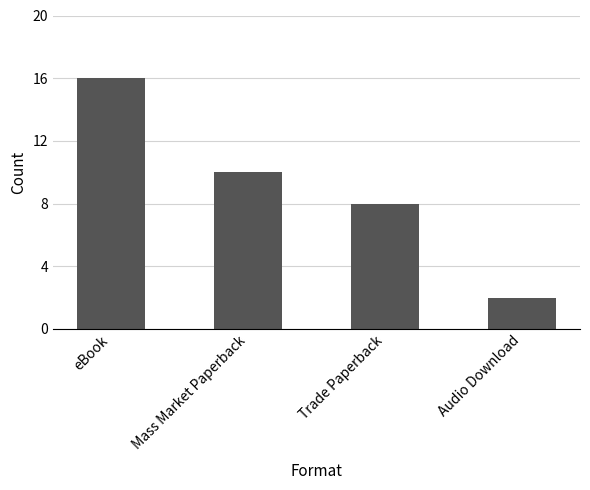

At which label does the data first exceed 10?

eBook